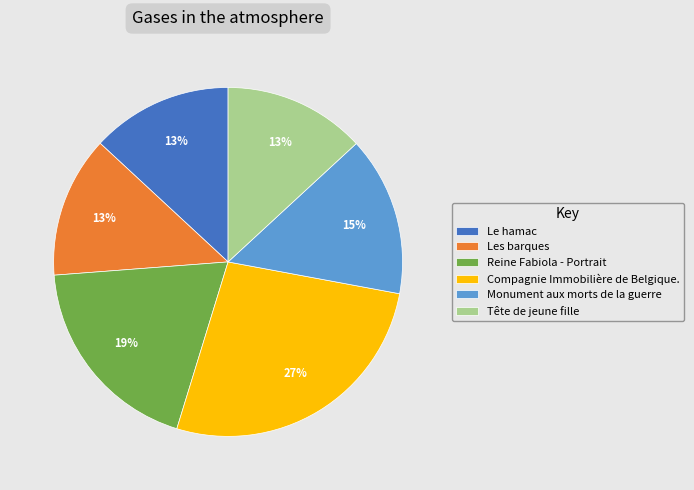

To the nearest percent, what portion does Compagnie Immobilière de Belgique. represent?

27%